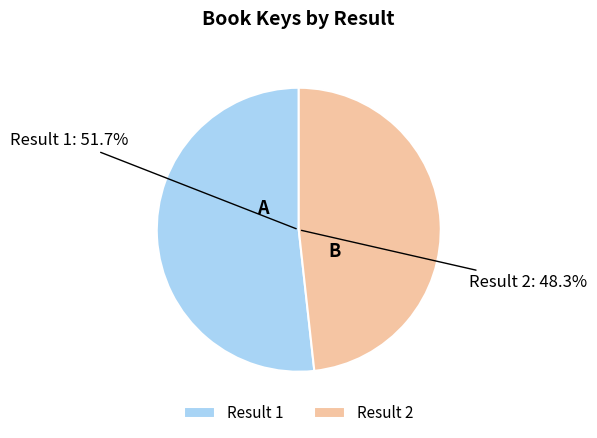

To the nearest percent, what percentage of the pie is 1?

52%